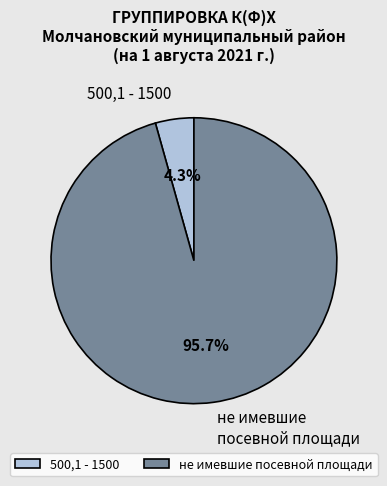

What is the smallest slice in the pie chart?

500,1 - 1500